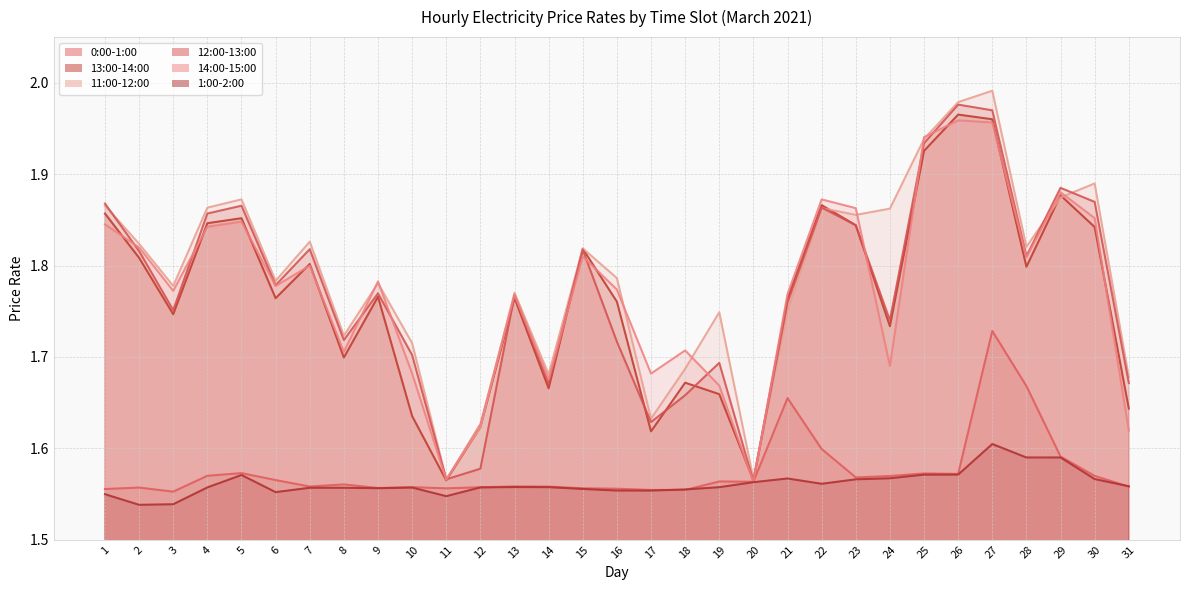

What is the approximate value of 11:00-12:00 at 20?

1.6